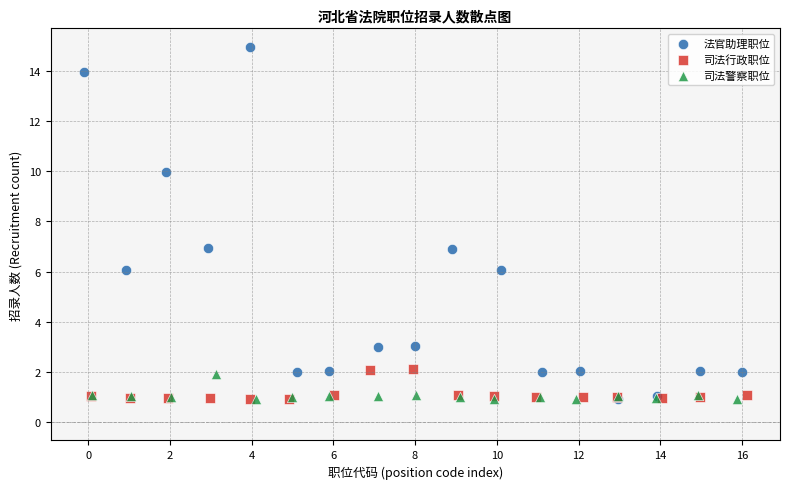

Which series has the largest Y range (max minus min)?

法官助理职位